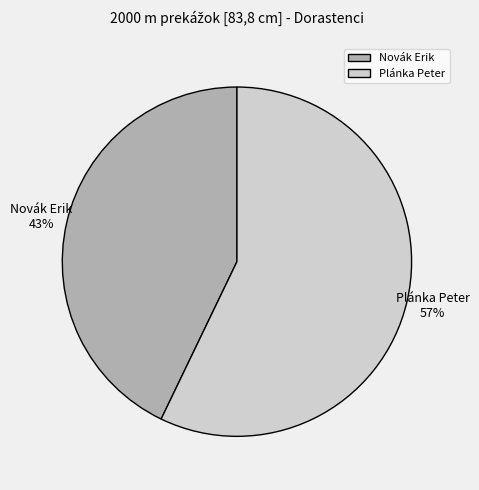

True or false: Novák Erik accounts for 31% of the total.

False